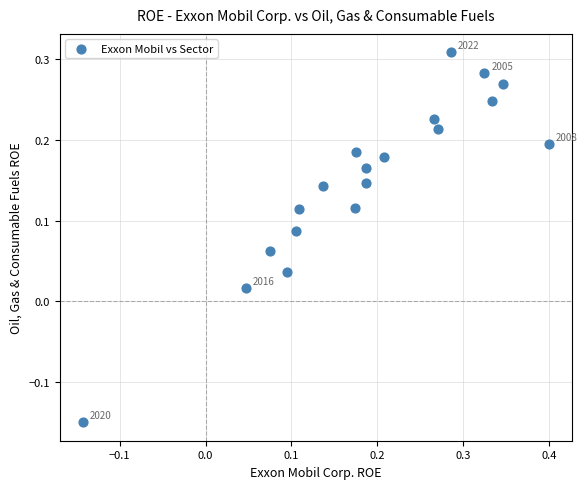

What is the range of Y values (max minus min)?

0.5